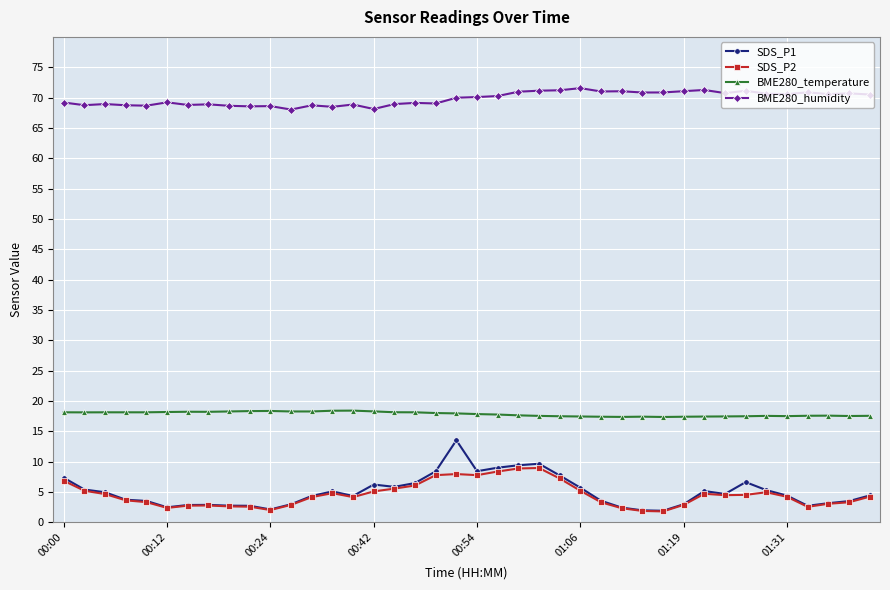

At how many categories does at least one series exceed 53?

40